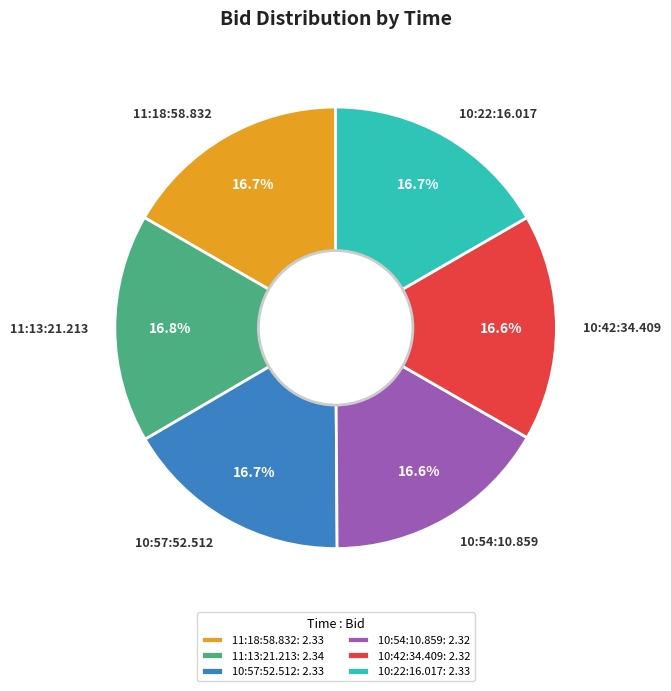

How many segments does this pie chart have?

6